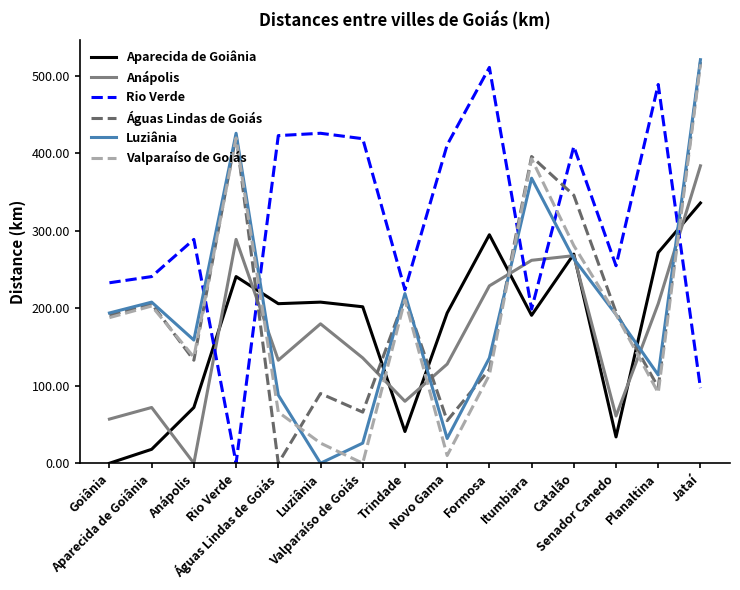

What is the maximum value shown in the chart?

521